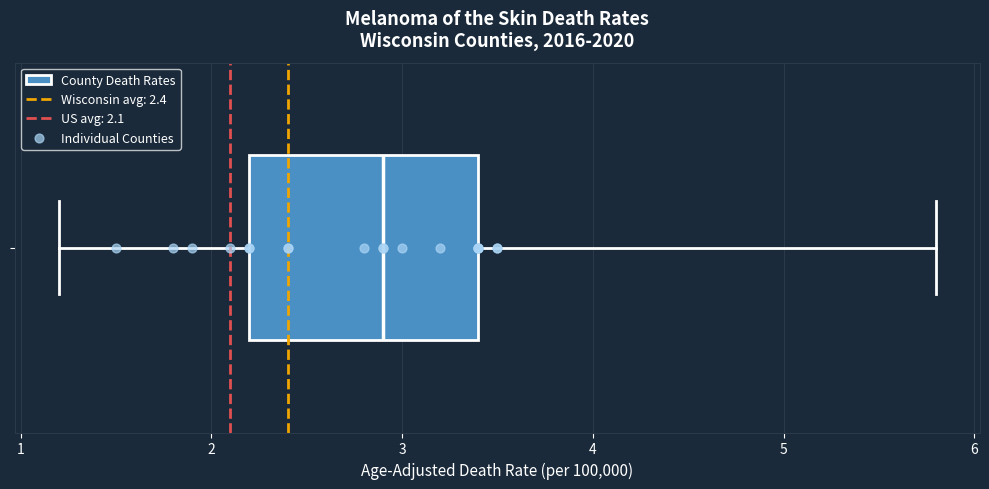

Where does the left whisker of the box end on the x-axis? The values are not printed on the chart, so give them approximately, as read against the axis.

1.2